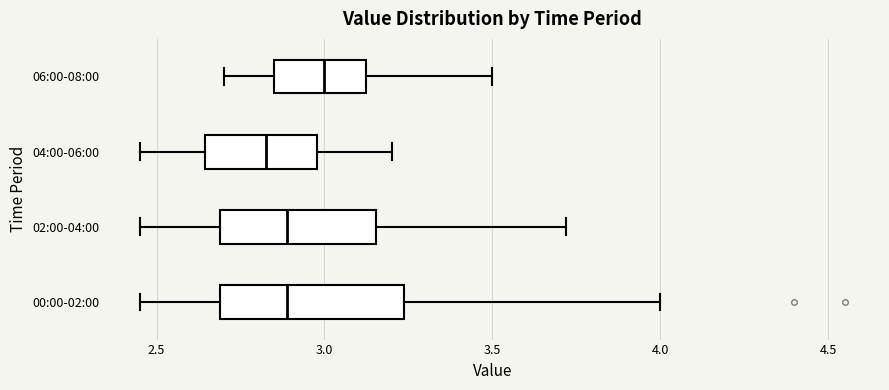

Reading bottom to top, transcribe this box plot: for each box, give where its median line is, the range the box spans, and where its two whiskers end, as read against the x-axis. The values are not printed on the chart, so give them approximately, as read against the axis.

00:00-02:00: median 2.90, box 2.70 to 3.25, whiskers 2.45 to 4.00
02:00-04:00: median 2.90, box 2.70 to 3.15, whiskers 2.45 to 3.70
04:00-06:00: median 2.85, box 2.65 to 3.00, whiskers 2.45 to 3.20
06:00-08:00: median 3.00, box 2.85 to 3.15, whiskers 2.70 to 3.50